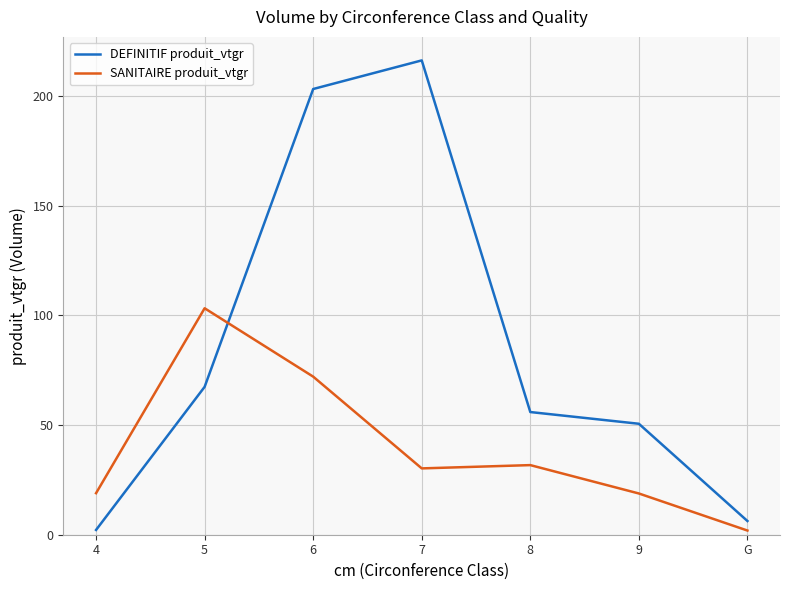

At G, list the series in order from smallest to largest.

SANITAIRE produit_vtgr, DEFINITIF produit_vtgr